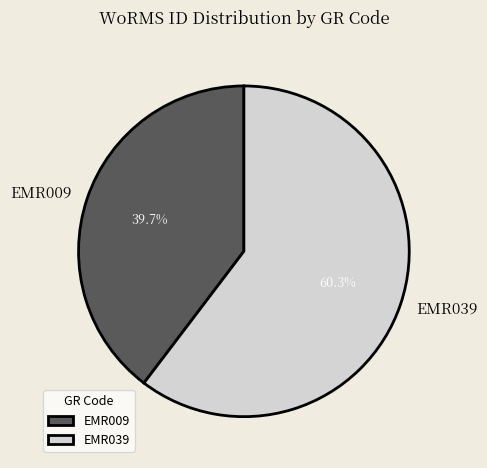

What is the ratio of the value at EMR009 to the value at EMR039?

0.7